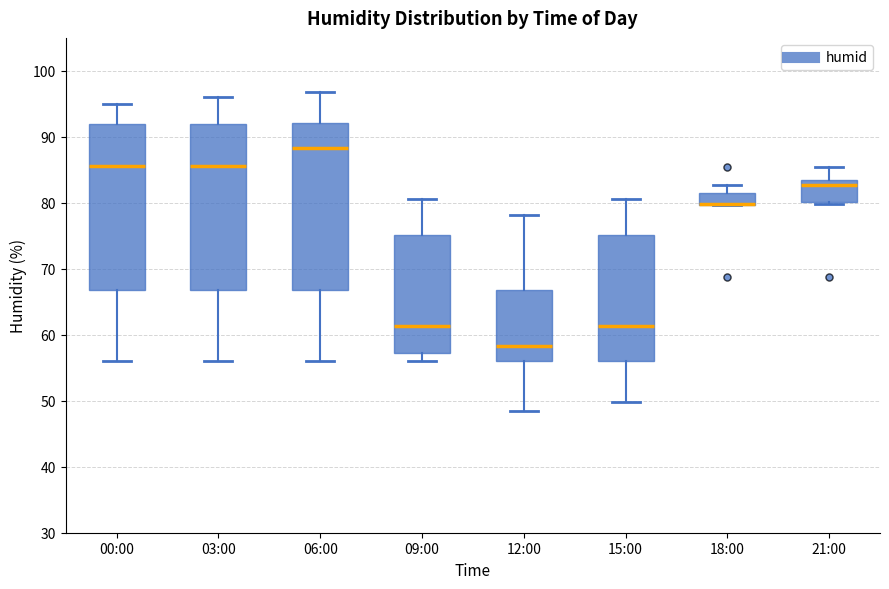

Where is the upper edge of the box for 03:00 on the y-axis? The values are not printed on the chart, so give them approximately, as read against the axis.

92